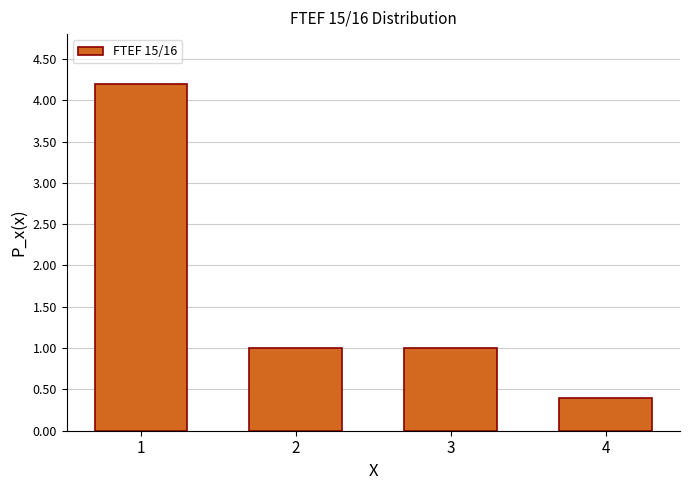

Reading right to left, what are all the values shown in this chart?

4=0.4	3=1.0	2=1.0	1=4.2